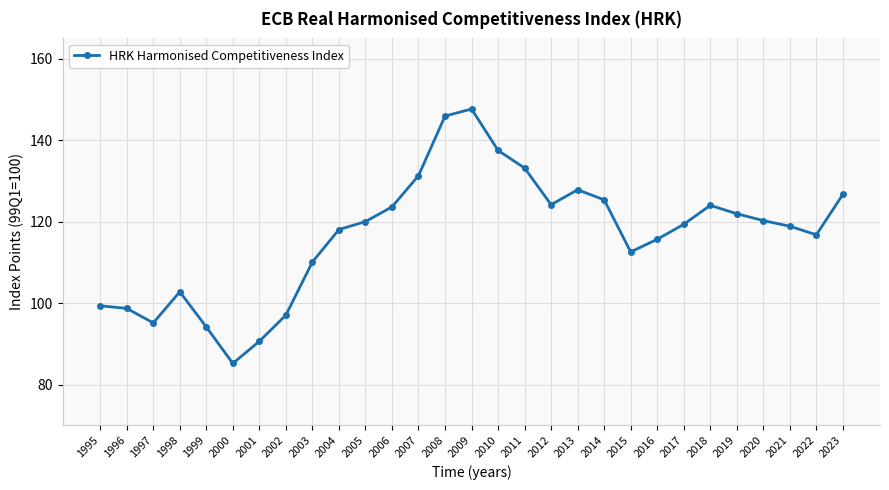

What is the value of the 10th point from the left?

118.1